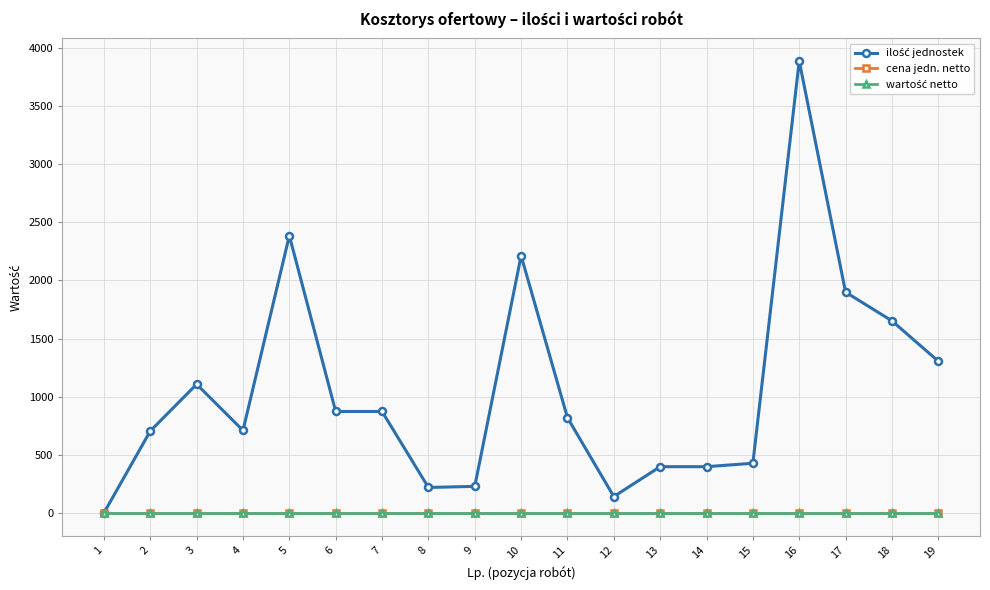

Reading right to left, extract all data points from this chart.

ilość jednostek: 1305.0	1652.0	1898.5	3885.5	427.9	398.4	398.4	141.6	819.8	2211.6	229.1	220.0	873.0	873.0	2384.0	710.0	1107.0	705.0	0.8
cena jedn. netto: 0.0	0.0	0.0	0.0	0.0	0.0	0.0	0.0	0.0	0.0	0.0	0.0	0.0	0.0	0.0	0.0	0.0	0.0	0.0
wartość netto: 0.0	0.0	0.0	0.0	0.0	0.0	0.0	0.0	0.0	0.0	0.0	0.0	0.0	0.0	0.0	0.0	0.0	0.0	0.0